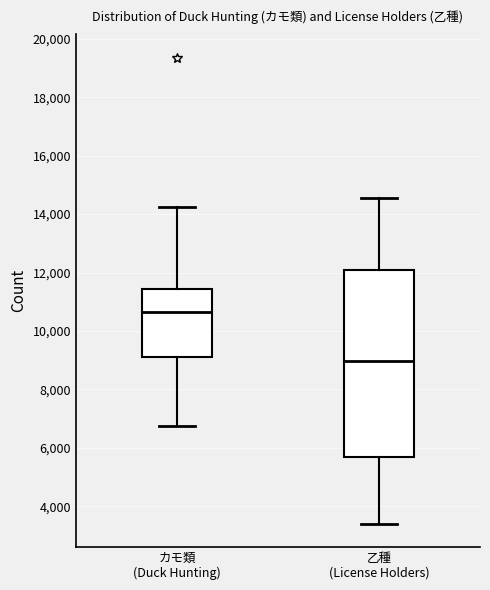

Reading left to right, transcribe this box plot: for each box, give where its median line is, the range the box spans, and where its two whiskers end, as read against the y-axis. The values are not printed on the chart, so give them approximately, as read against the axis.

カモ類 (Duck Hunting): median 10600, box 9200 to 11400, whiskers 6800 to 14200
乙種 (License Holders): median 9000, box 5600 to 12000, whiskers 3400 to 14600